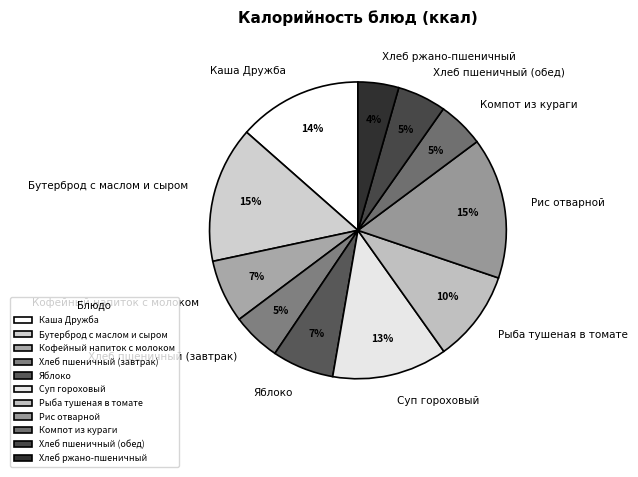

Between Рис отварной and Кофейный напиток с молоком, which is larger?

Рис отварной